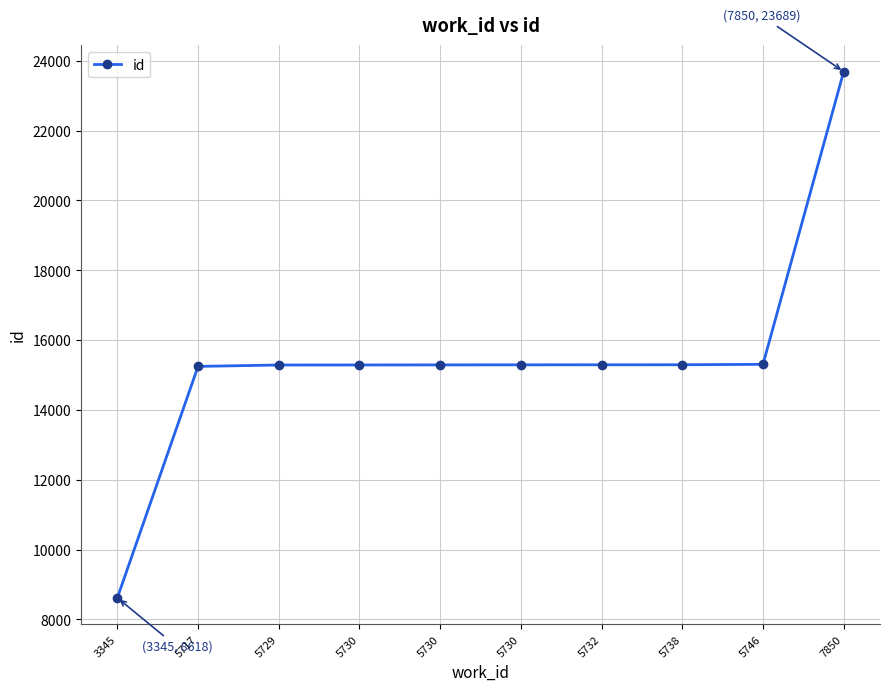

How many lines are shown in the chart?

1